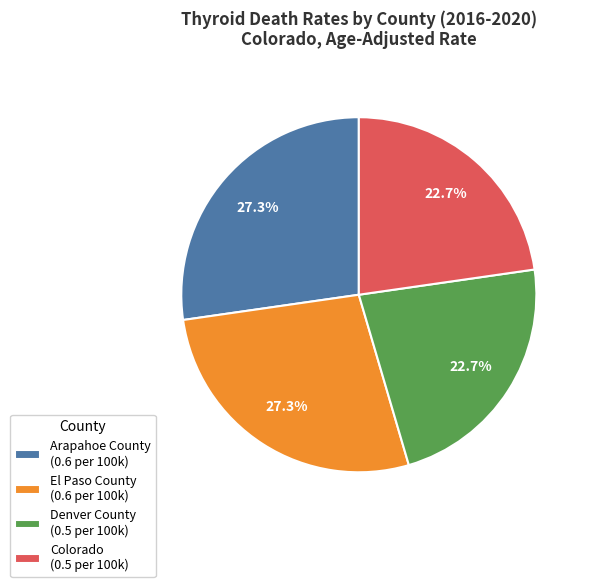

How many segments does this pie chart have?

4